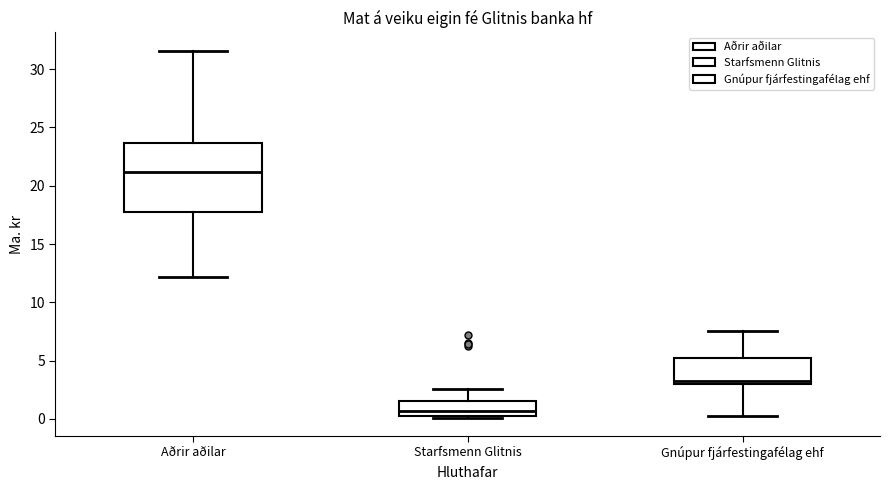

Reading left to right, transcribe this box plot: for each box, give where its median line is, the range the box spans, and where its two whiskers end, as read against the y-axis. The values are not printed on the chart, so give them approximately, as read against the axis.

Aðrir aðilar: median 21.0, box 17.5 to 23.5, whiskers 12.0 to 31.5
Starfsmenn Glitnis: median 0.5 (just above the box's lower edge), box 0.5 to 1.5, whiskers 0.0 to 2.5
Gnúpur fjárfestingafélag ehf: median 3.0 (just above the box's lower edge), box 3.0 to 5.0, whiskers 0.5 to 7.5